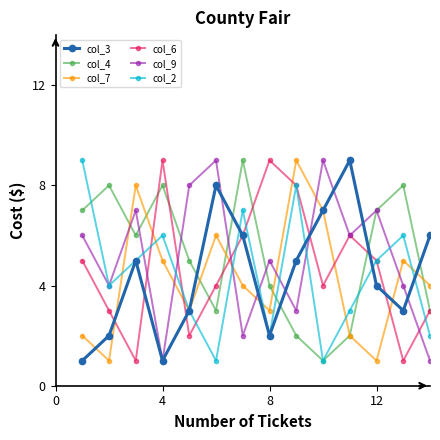

True or false: col_2 has more than 0 points higher than both neighbors.

True